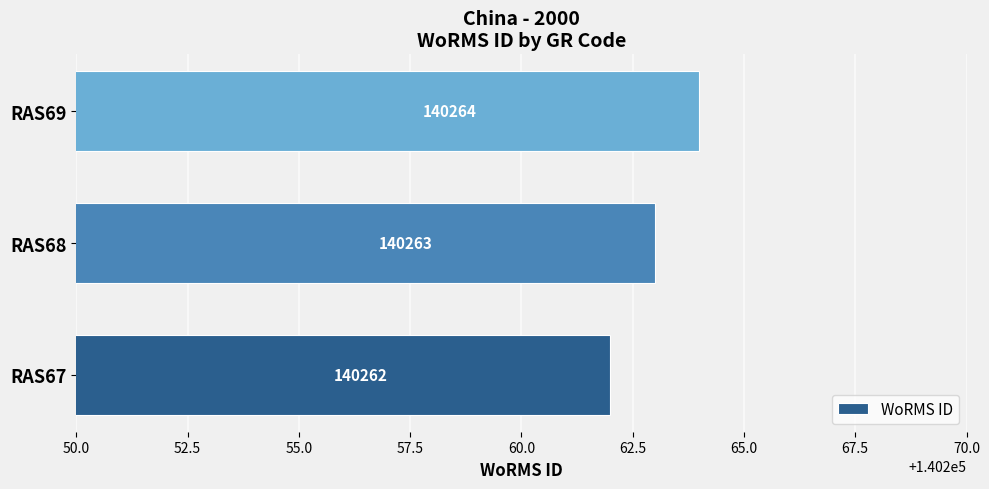

What is the greatest value displayed?

140264